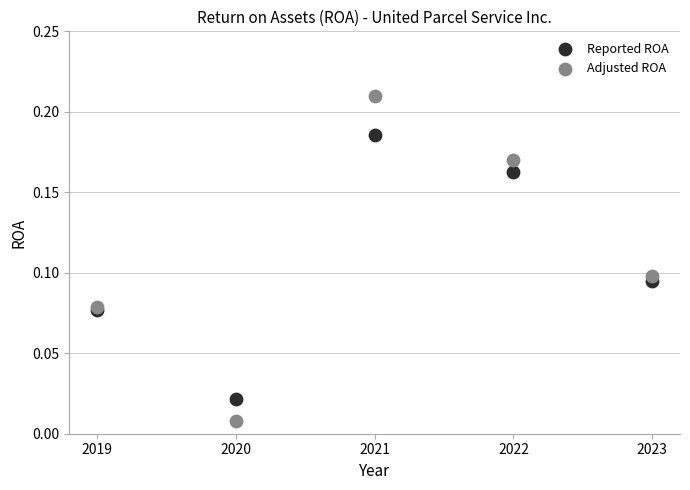

Which series contains the lowest Y value?

Adjusted ROA